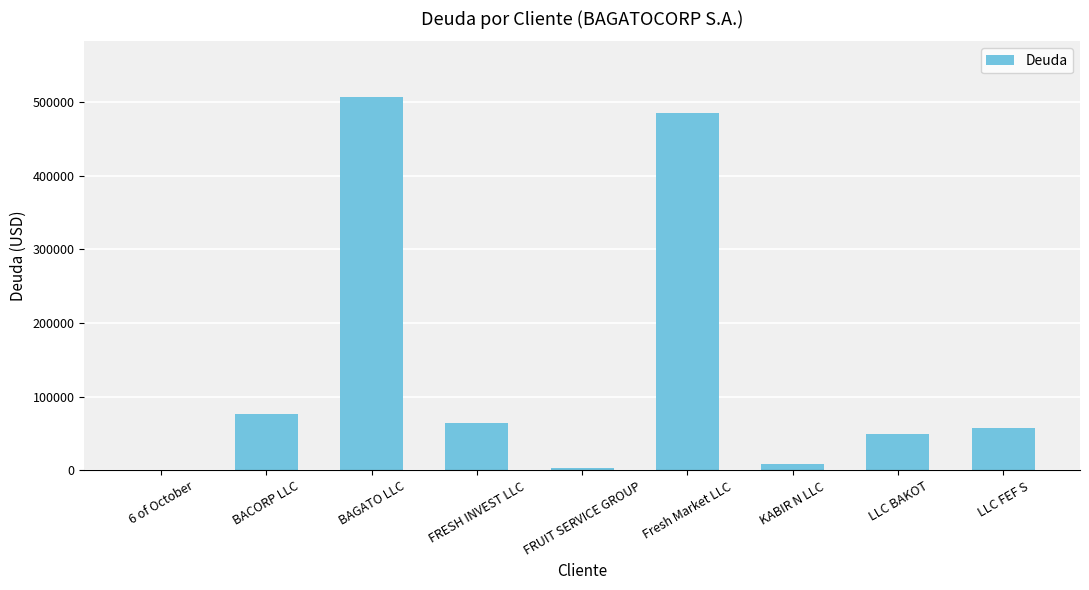

Are the bars horizontal?

No